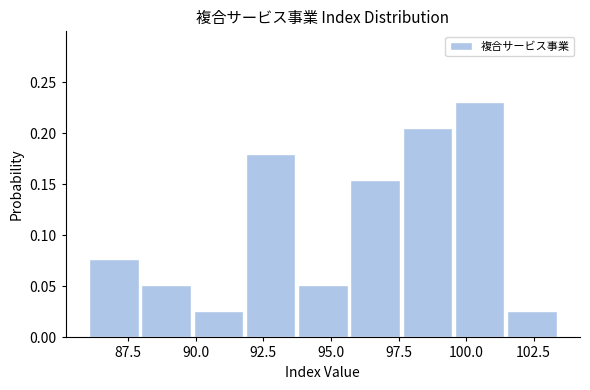

Around what value on the x-axis is the tallest bar? Give the approximate position of its centre, as read against the axis.

100.5